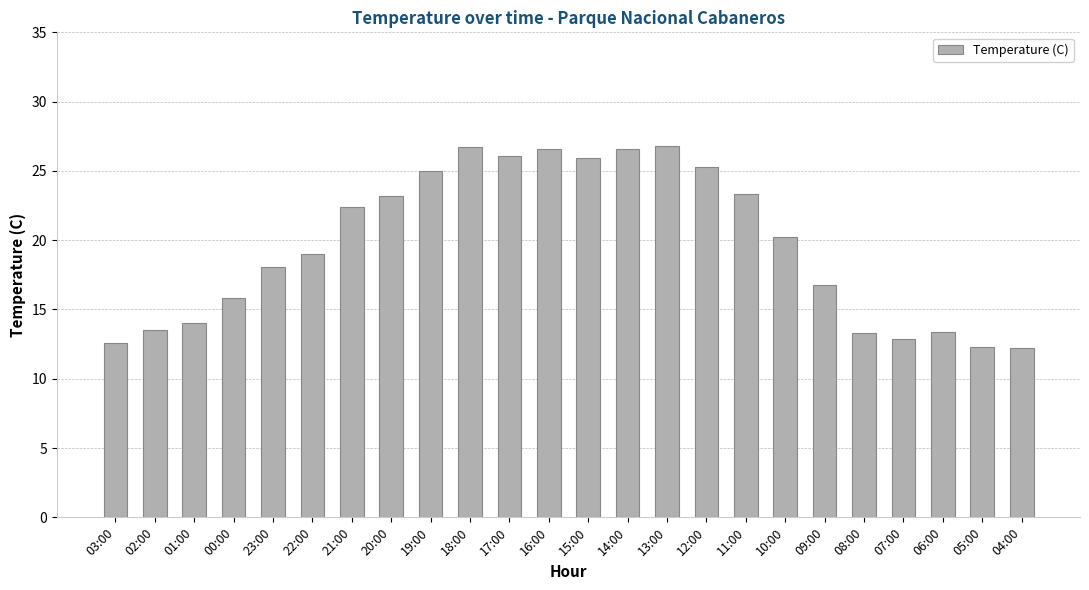

Count the number of values greater than 20.

12